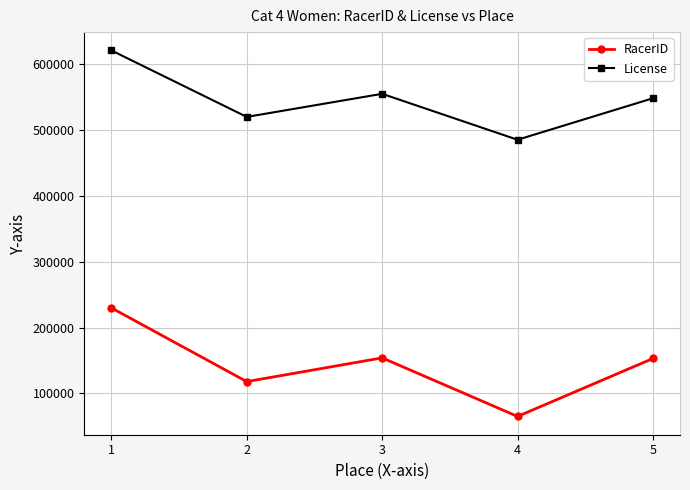

What is the smallest value displayed?

65078